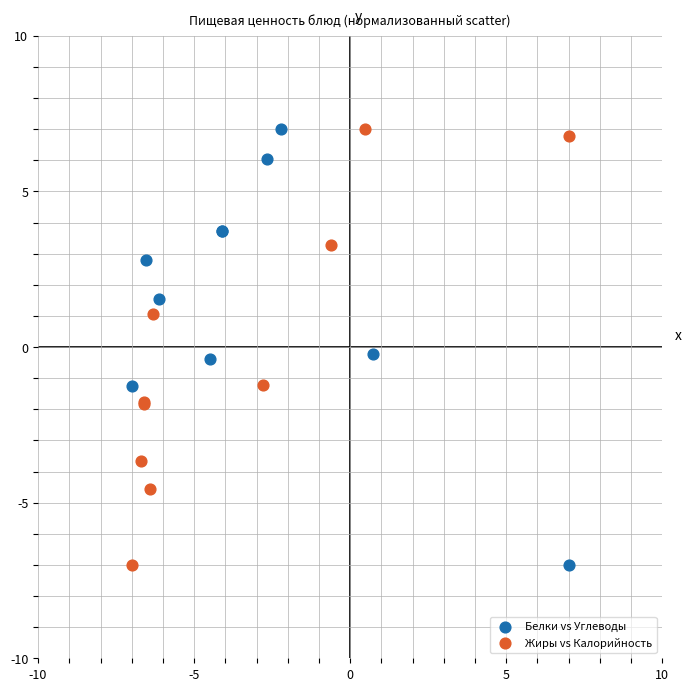

What are all the series names shown in the legend?

Белки vs Углеводы, Жиры vs Калорийность